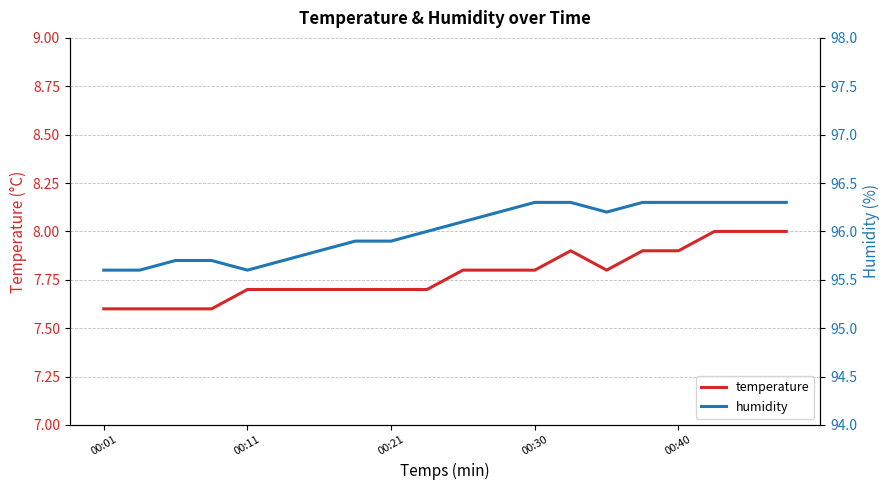

What is the highest value of the temperature series?

8.0